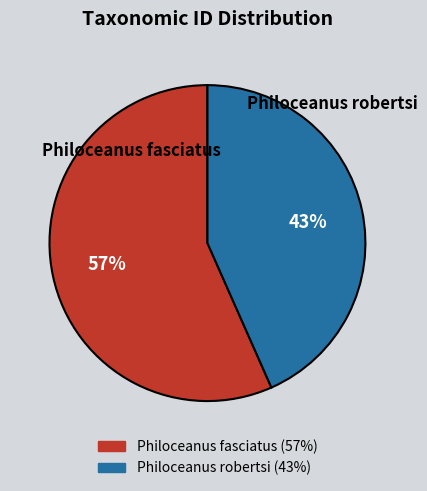

What is the ratio of the value at Philoceanus robertsi to the value at Philoceanus fasciatus?

0.8